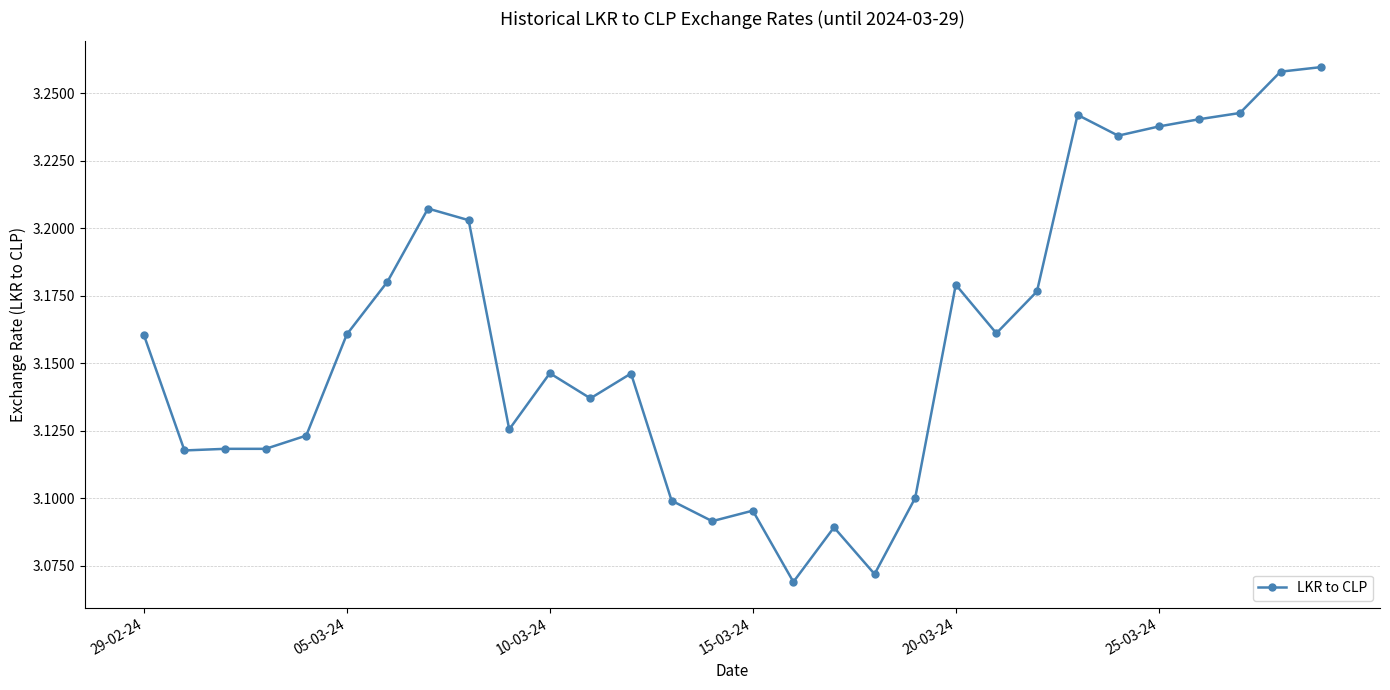

How many lines are shown in the chart?

1